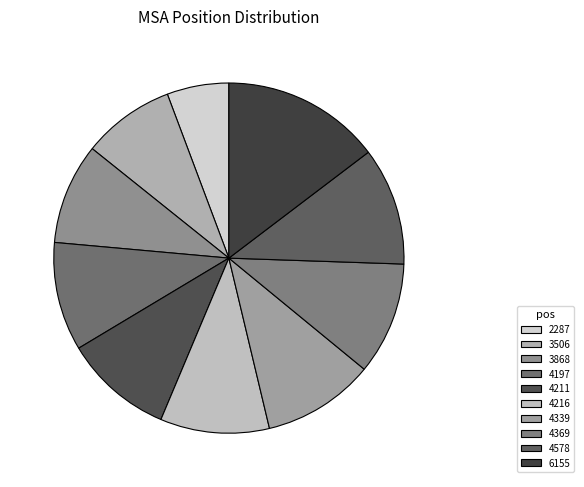

To the nearest percent, what percentage of the pie is 4339?

10%